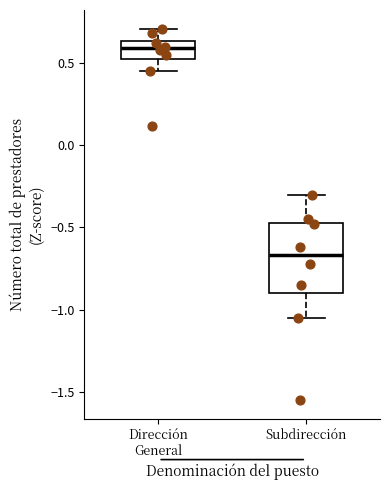

Which box is the tallest, from its lower edge to its upper edge?

Subdirección